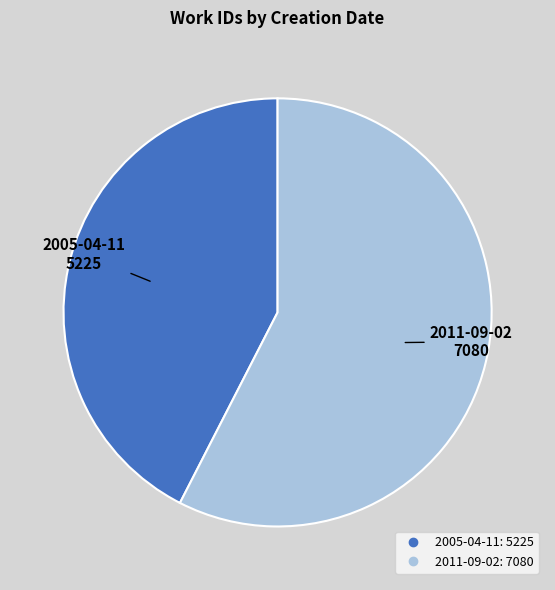

Approximately how many times larger is the value at 2005-04-11 compared to 2011-09-02?

0.7